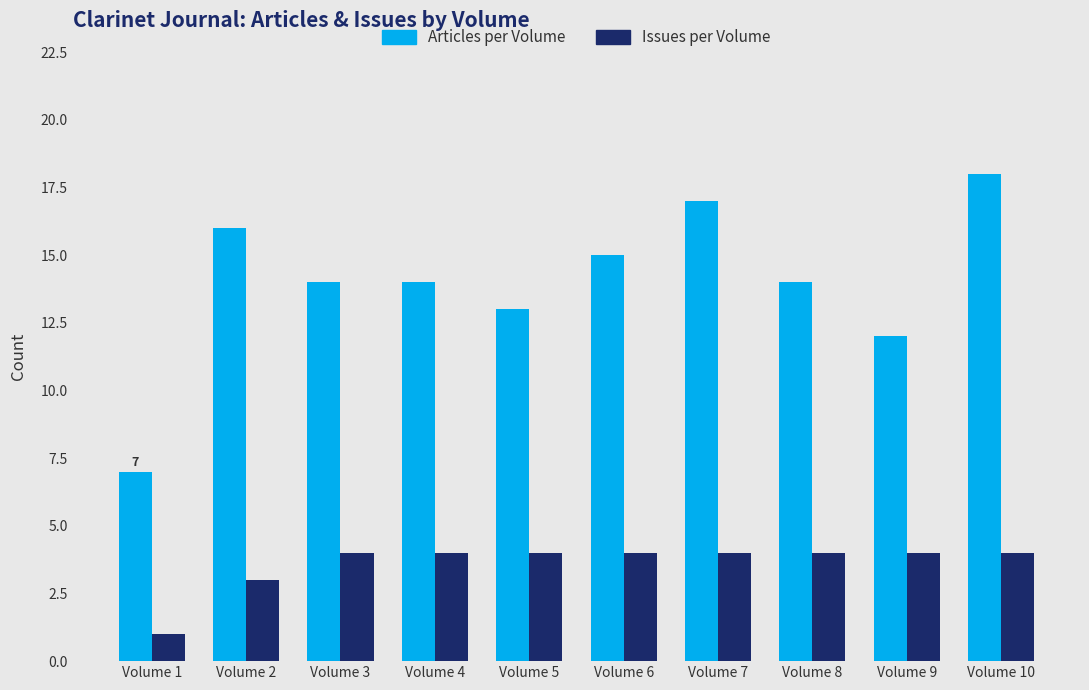

Which series has the largest range (max minus min)?

Articles per Volume